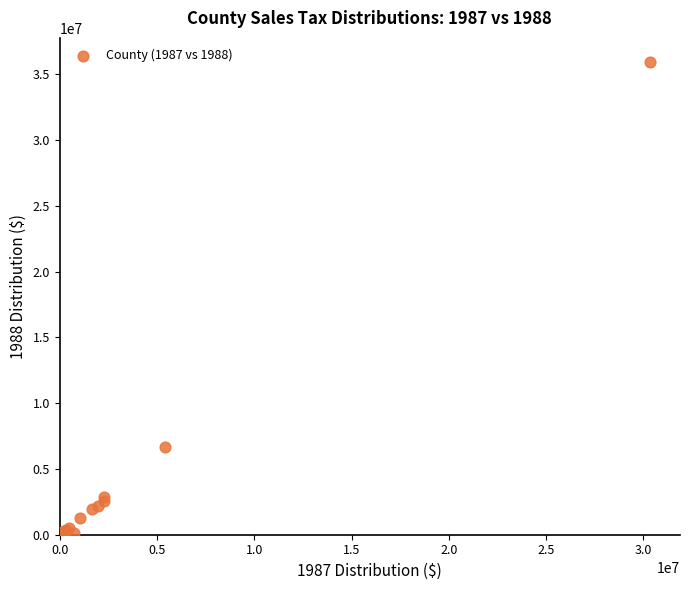

What Y value in the scatter plot is closest to 17996446?

6697974